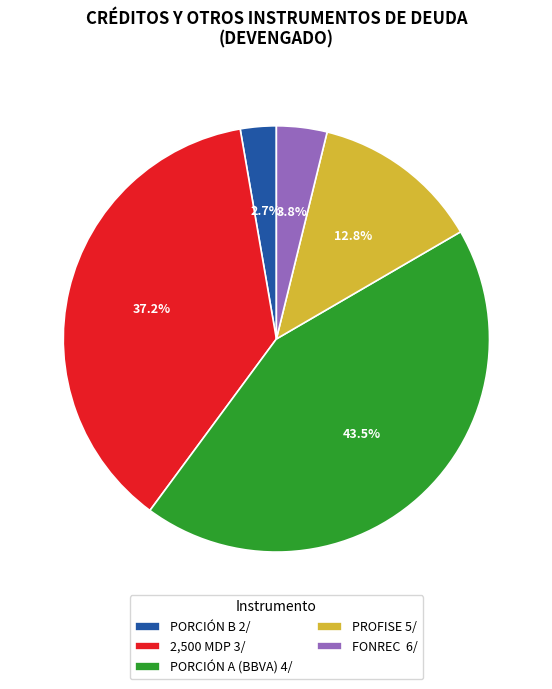

Does PORCIÓN A (BBVA) 4/ represent more than half of the total?

No